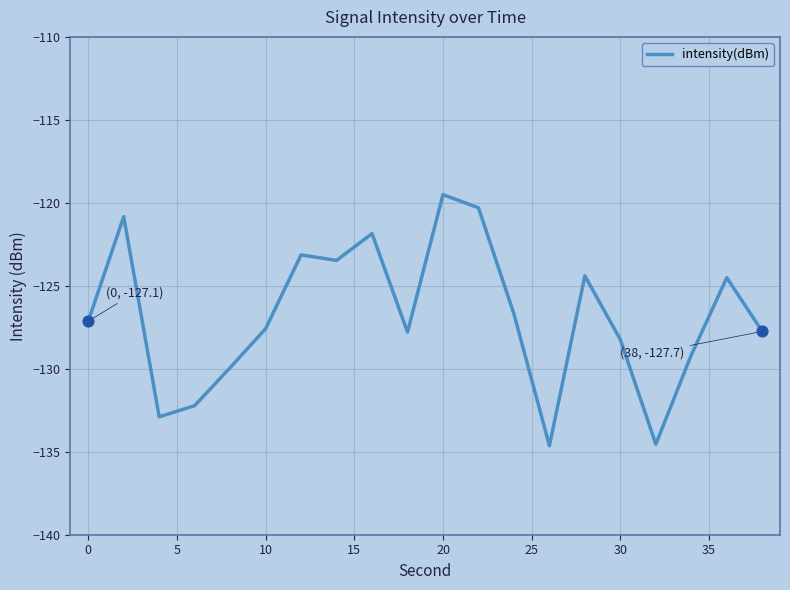

What is the greatest value displayed?

-119.5